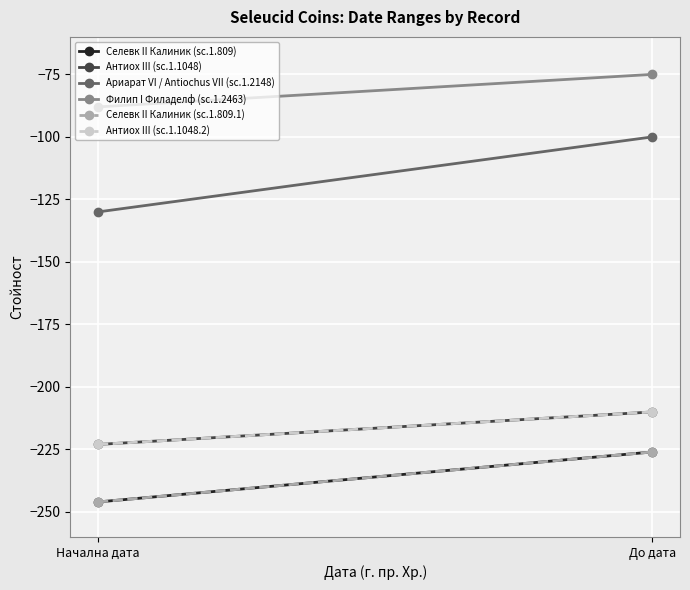

The value of Ариарат VI / Antiochus VII (sc.1.2148) at До дата is -37. True or false?

False